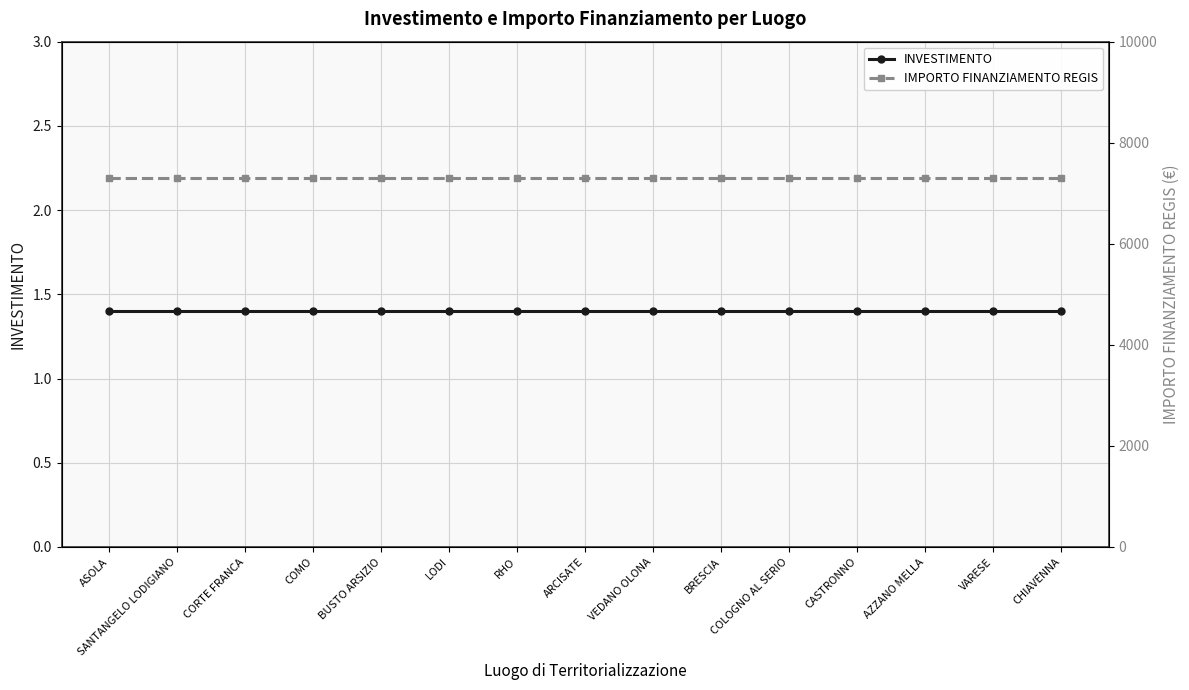

What is the average value of the IMPORTO FINANZIAMENTO REGIS series?

7301.0